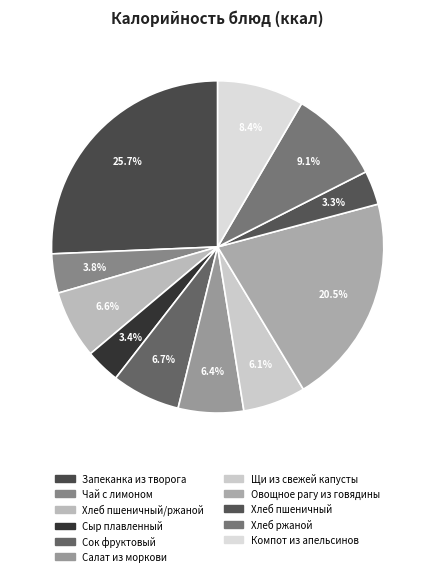

Does any single category account for the majority?

No